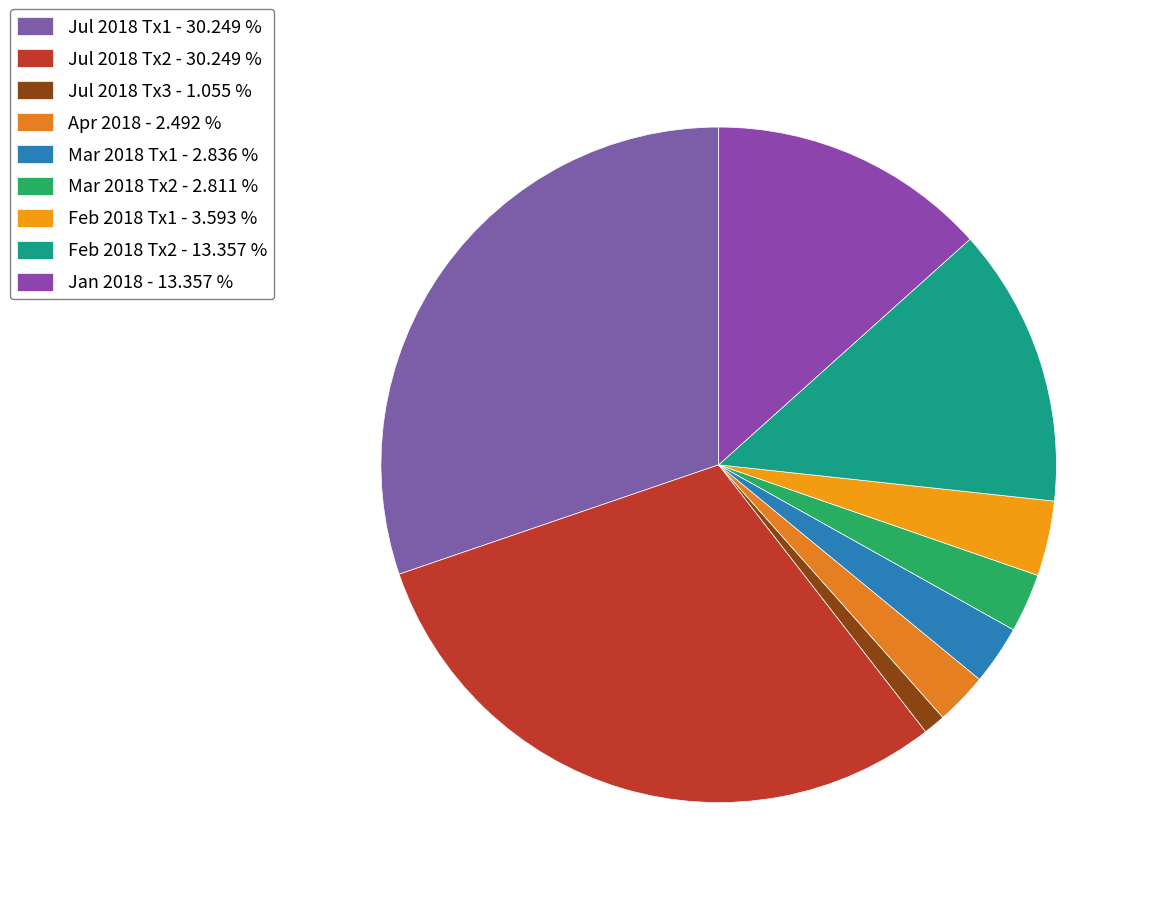

How many slices are in this pie chart?

9